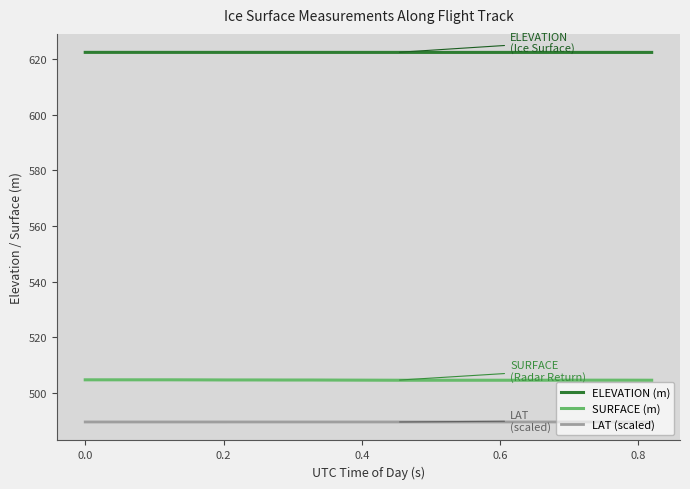

Which series has the largest total across all categories?

ELEVATION (m)